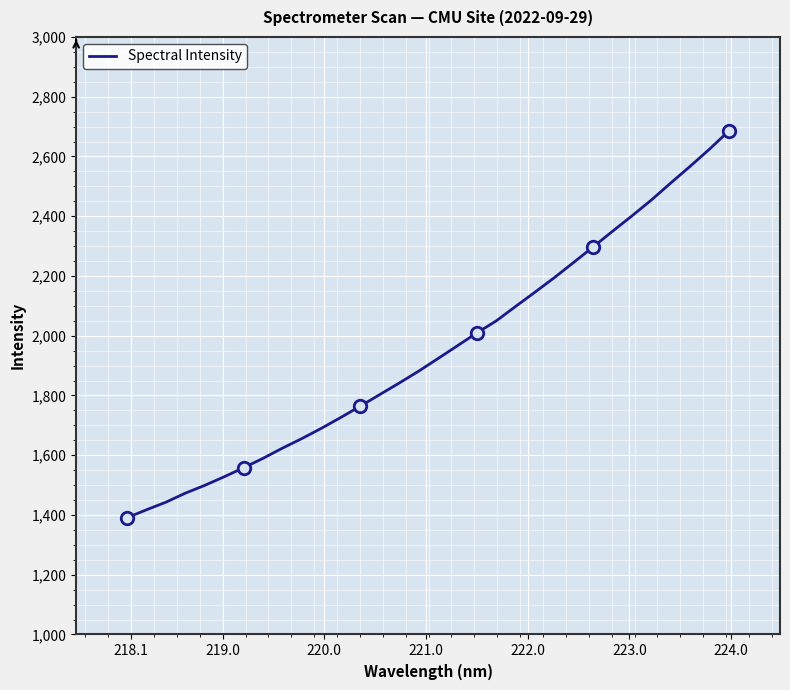

Is this an area chart (filled region under the line)?

No